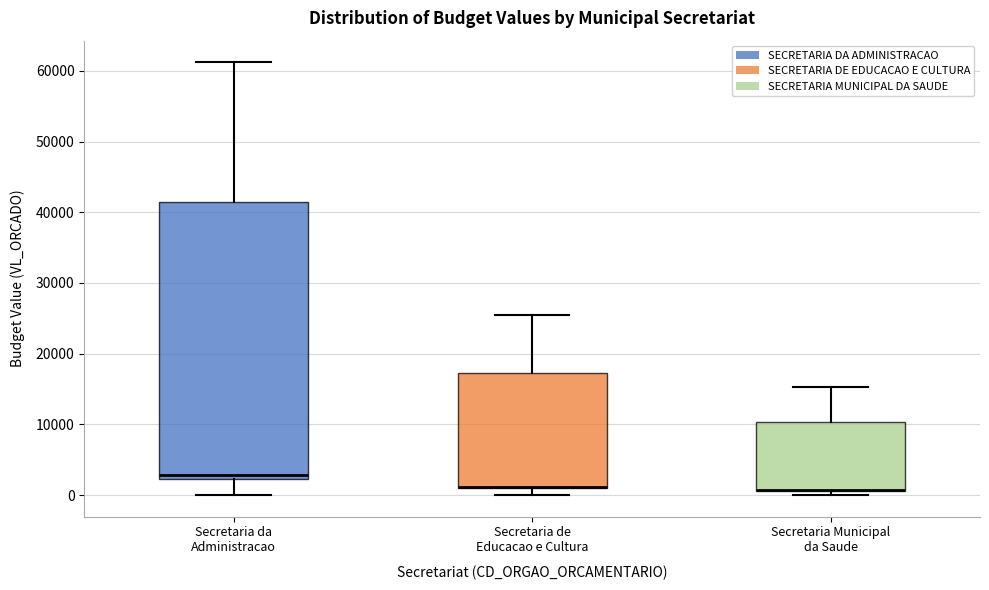

Reading left to right, read every box against the y-axis: the position of its median line, the range the box covers, and the ends of its whiskers. The values are not printed on the chart, so give them approximately, as read against the axis.

Secretaria da Administracao: median 3000, box 2000 to 41000, whiskers 0 to 61000
Secretaria de Educacao e Cultura: median 1000 (drawn on the box's lower edge), box 1000 to 17000, whiskers 0 to 26000
Secretaria Municipal da Saude: median 1000 (drawn on the box's lower edge), box 1000 to 10000, whiskers 0 to 15000